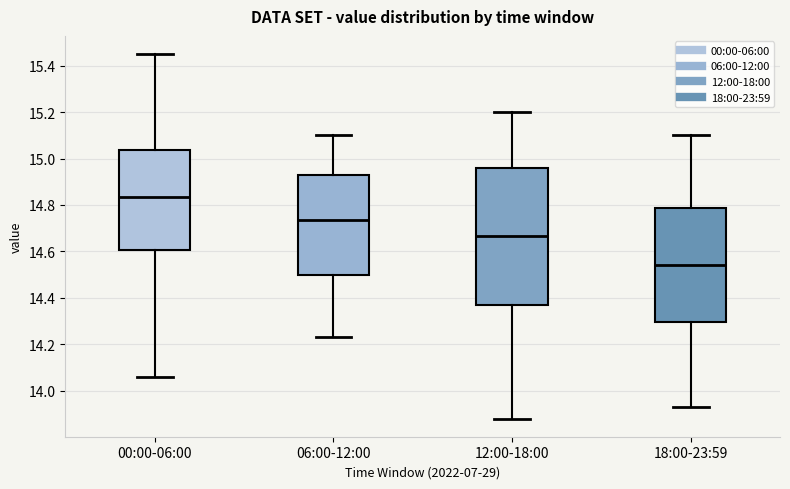

Comparing the boxes themselves (not the whiskers), which one is the tallest?

12:00-18:00